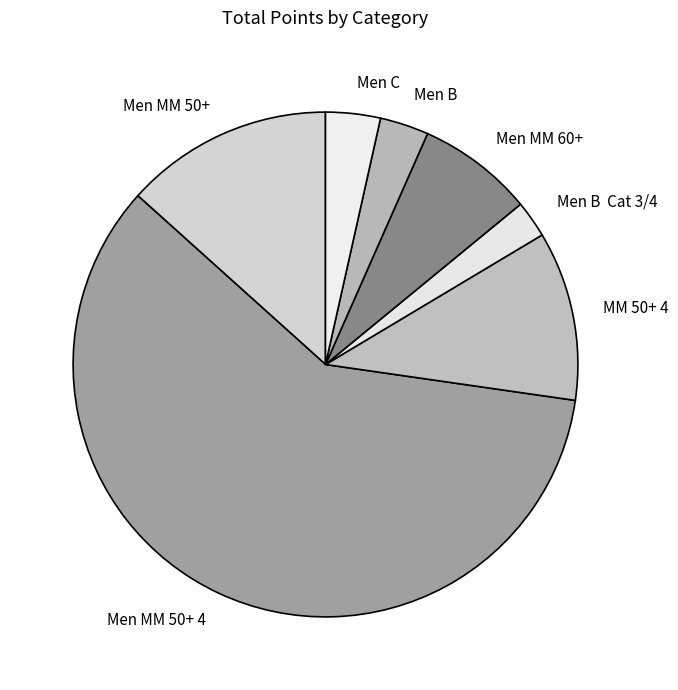

What is the largest slice in the pie chart?

Men MM 50+ 4